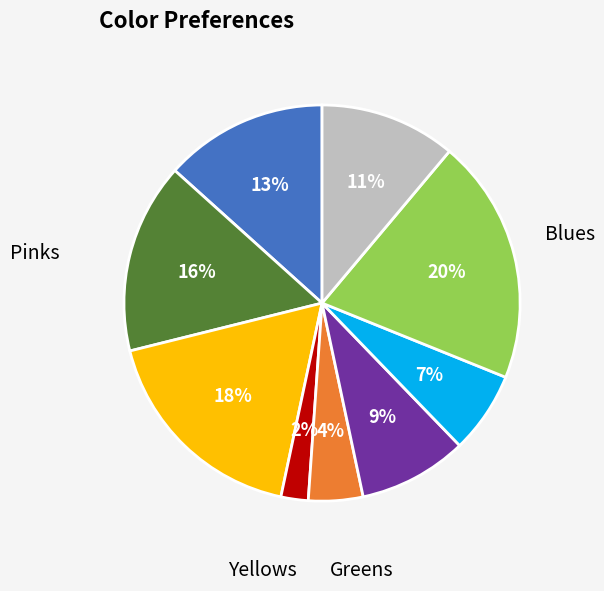

Does any single category account for the majority?

No